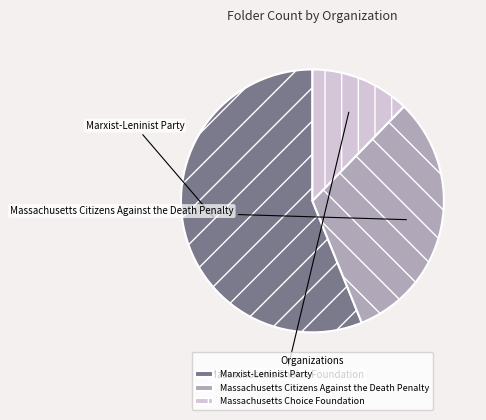

Which slice is the smallest?

Massachusetts Choice Foundation